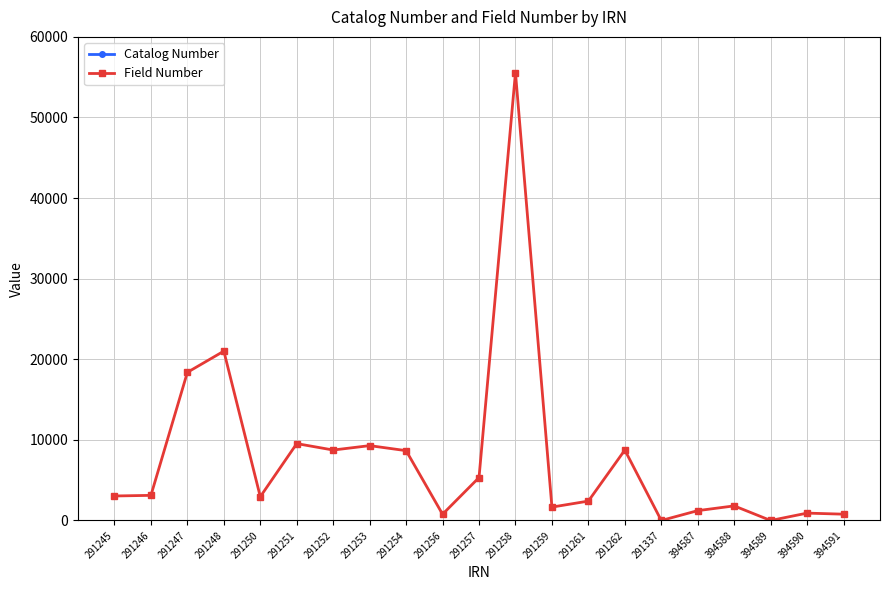

What is the sum of all Field Number values?

163950